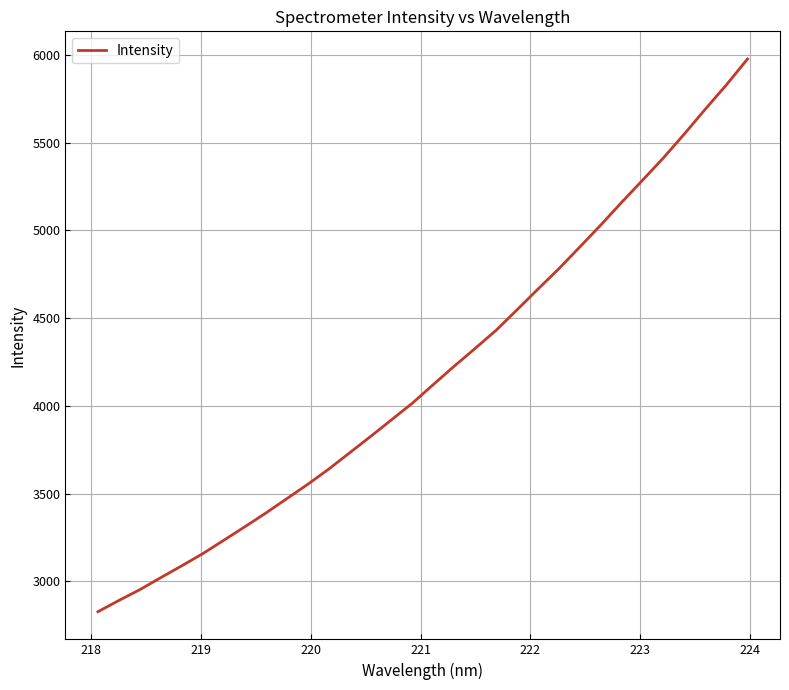

What is the maximum value shown in the chart?

5977.2